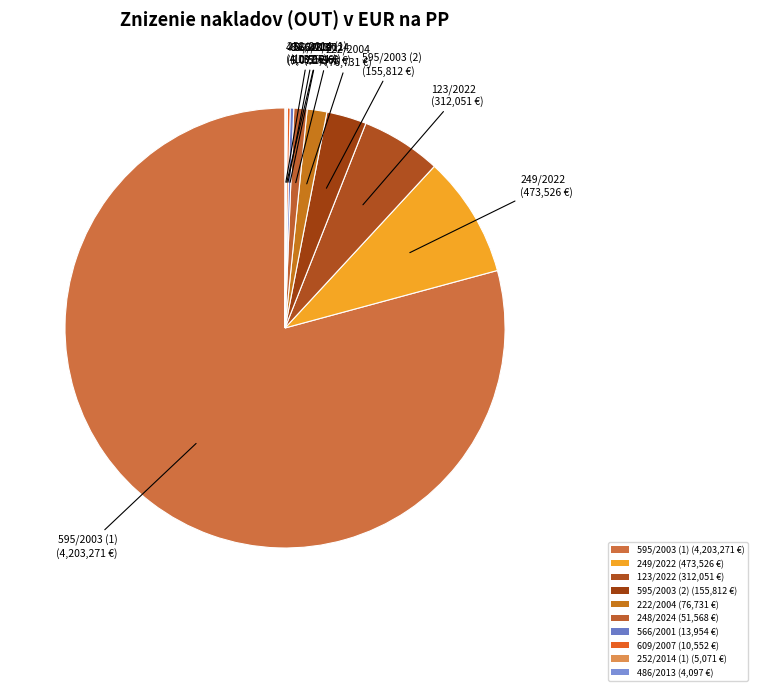

Is there a majority slice in this chart?

Yes